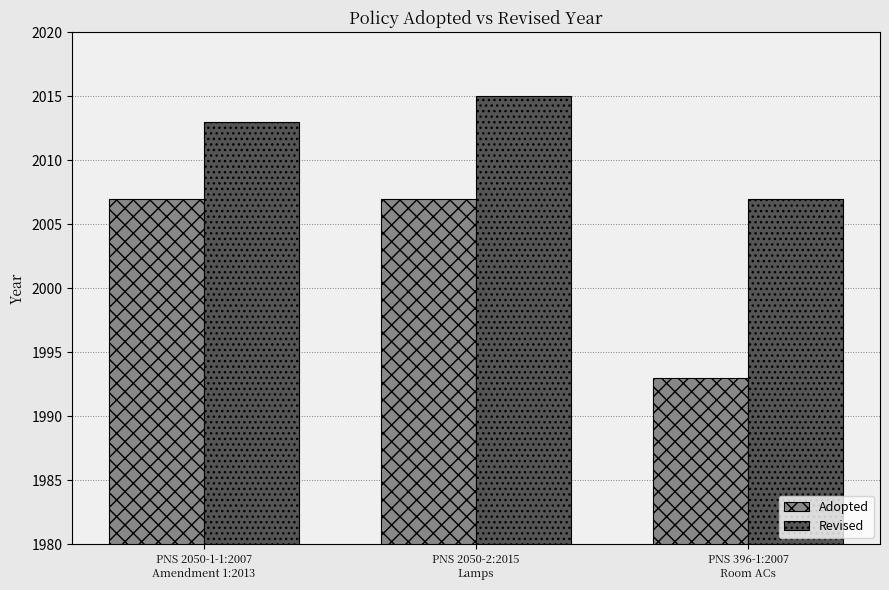

Does the chart contain any negative values?

No